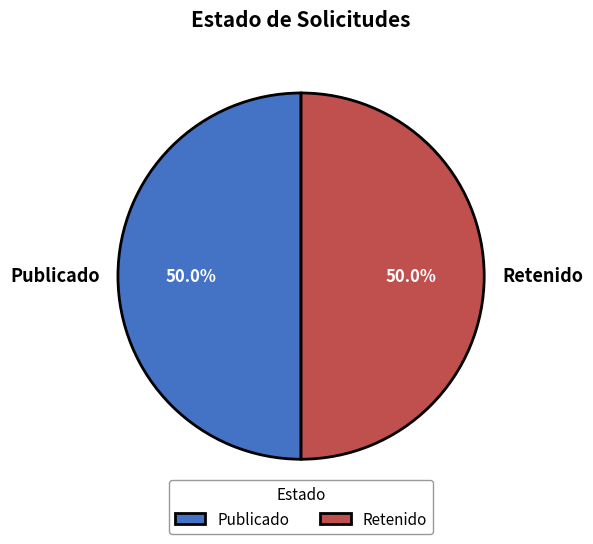

Approximately how many times larger is the value at Retenido compared to Publicado?

1.0